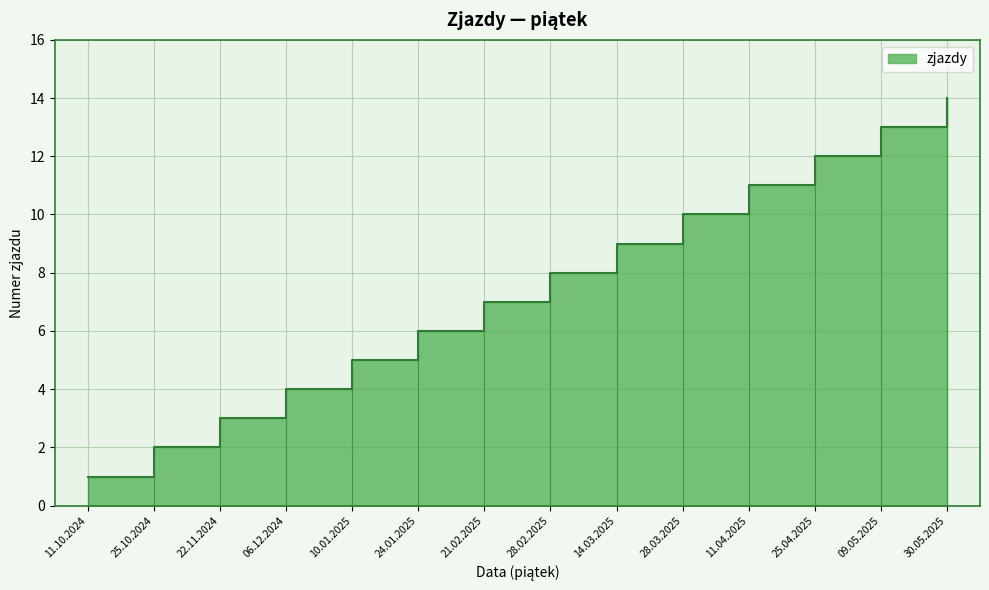

How many lines are shown in the chart?

1